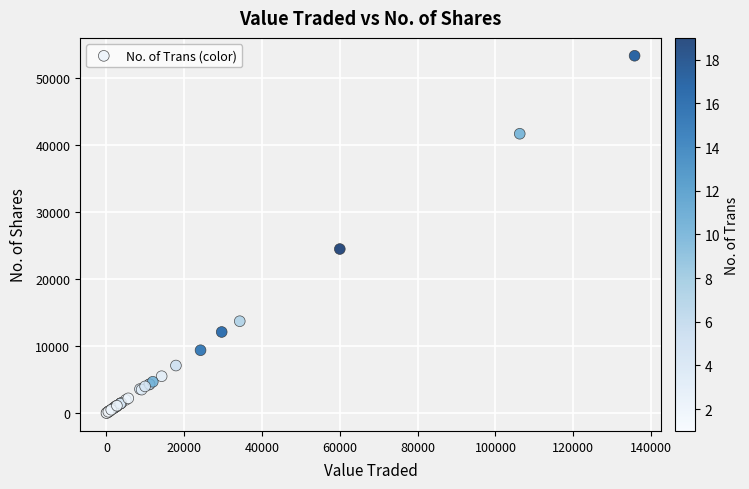

What Y value in the scatter plot is closest to 26654?

24475